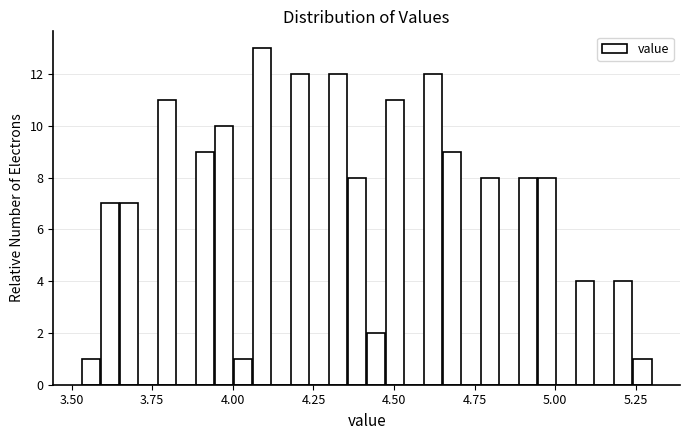

Around what value on the x-axis is the tallest bar? Give the approximate position of its centre, as read against the axis.

4.10